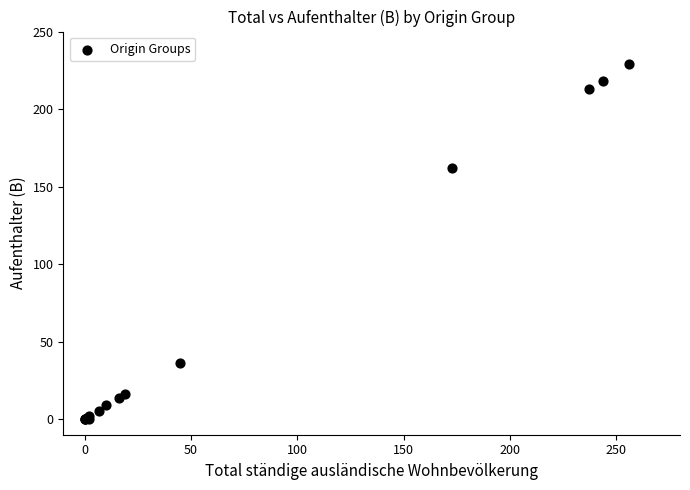

What Y value in the scatter plot is closest to 114?

162